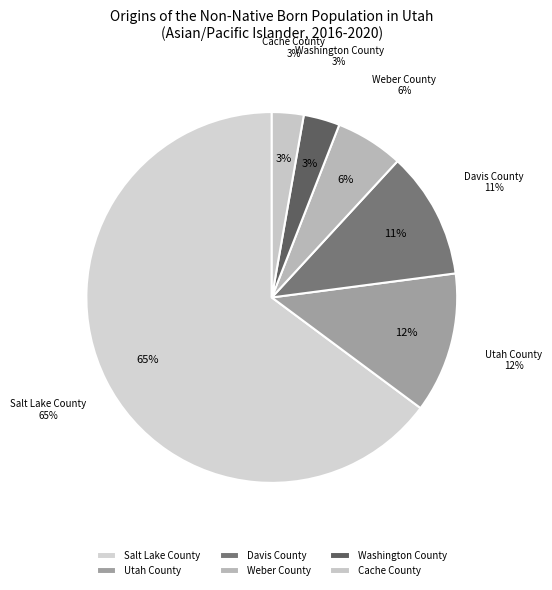

Which has a higher value, Davis County or Salt Lake County?

Salt Lake County